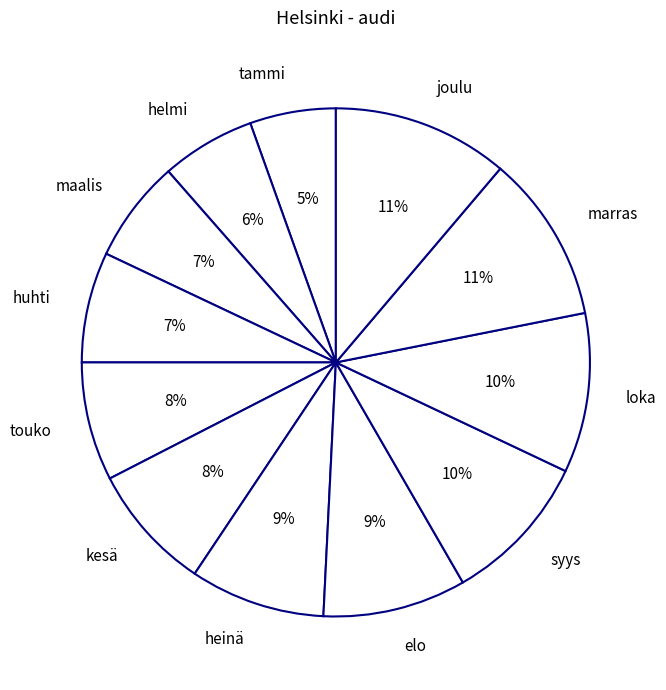

Combined, do joulu and kesä account for over 50%?

No